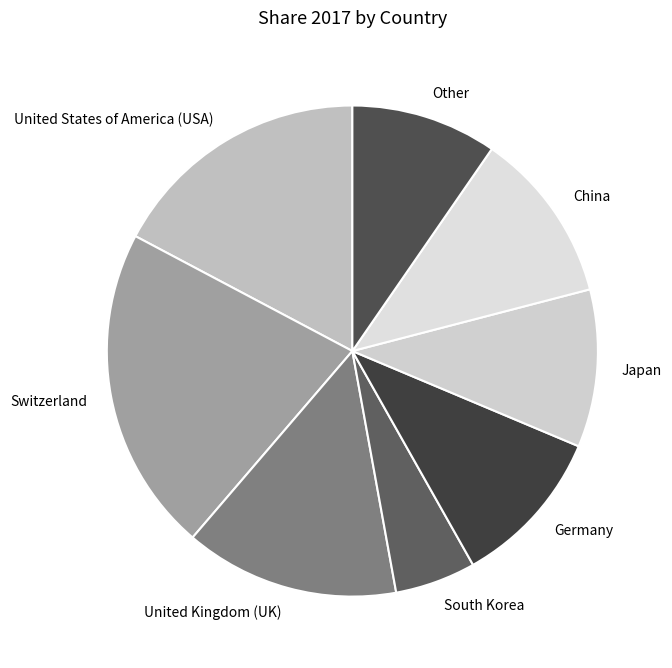

Is South Korea the majority of the pie?

No